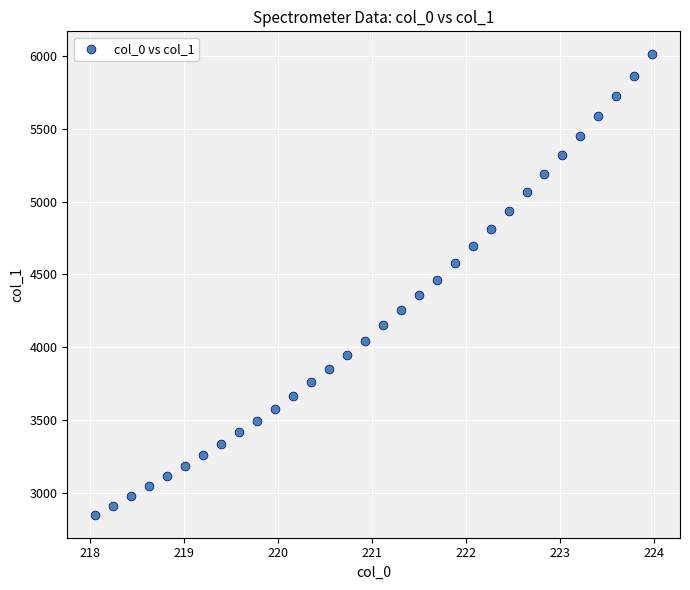

What is the range of X values (max minus min)?

5.9